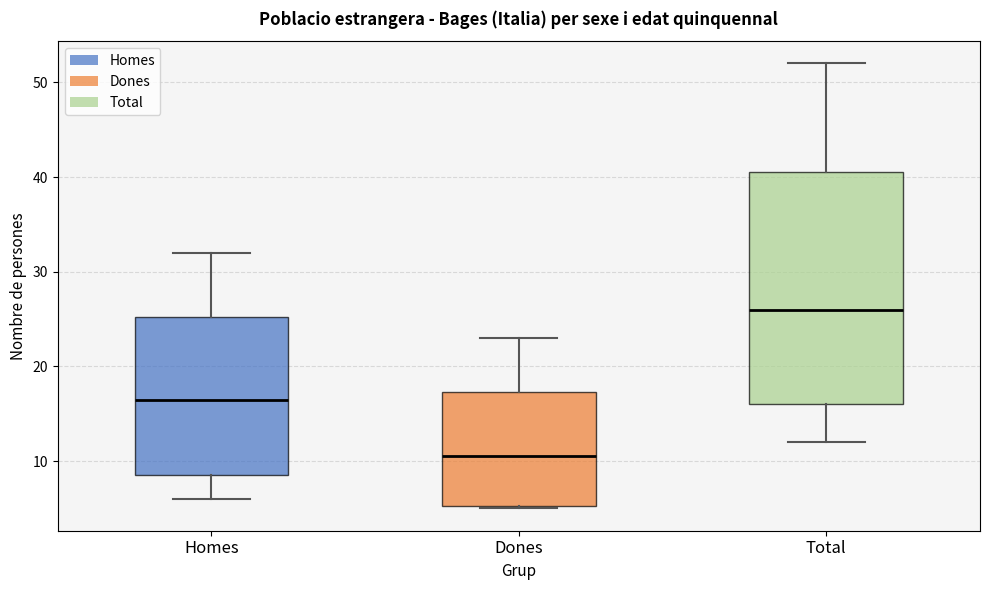

Reading left to right, transcribe this box plot: for each box, give where its median line is, the range the box spans, and where its two whiskers end, as read against the y-axis. The values are not printed on the chart, so give them approximately, as read against the axis.

Homes: median 17, box 9 to 25, whiskers 6 to 32
Dones: median 11, box 5 to 17, whiskers 5 to 23
Total: median 26, box 16 to 41, whiskers 12 to 52